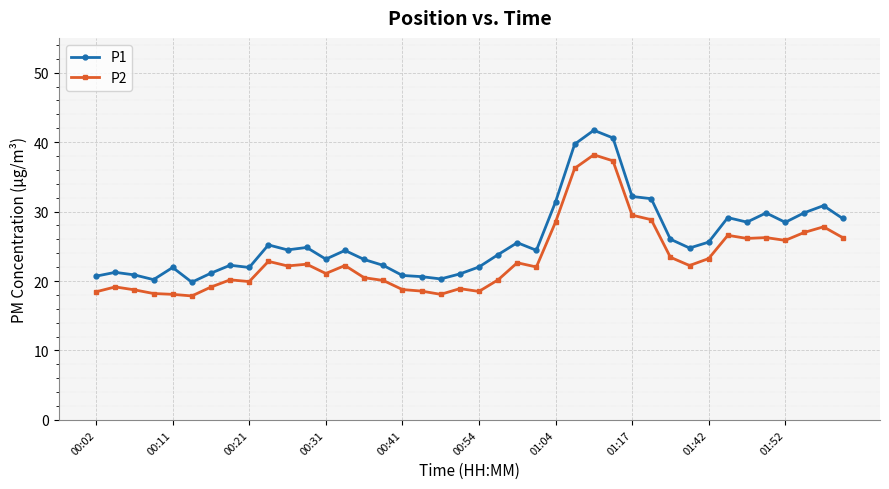

List the series in order of their overall mean, lowest first.

P2, P1